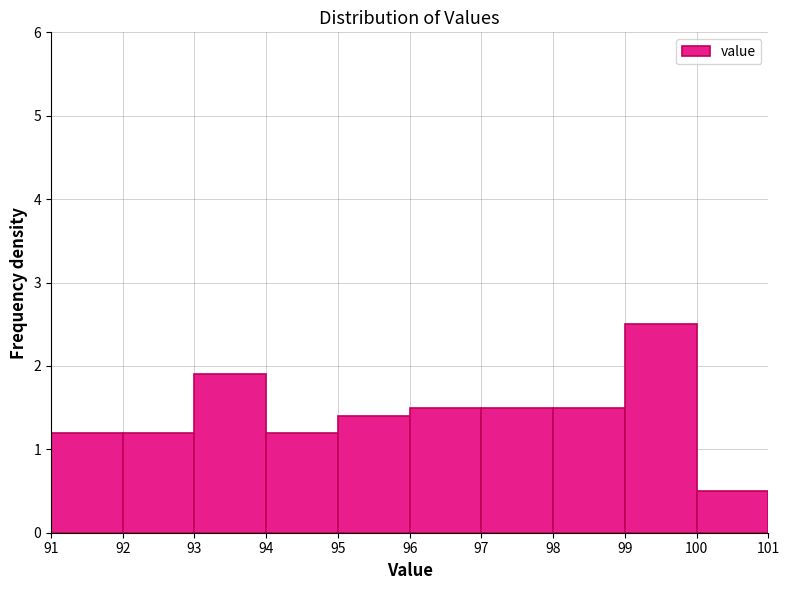

Reading left to right, list every bar in this chart as the range it spans on the x-axis followed by its height. The values are not printed on the chart, so give them approximately, as read against the axis.

91 to 92: 1.2
92 to 93: 1.2
93 to 94: 1.9
94 to 95: 1.2
95 to 96: 1.4
96 to 97: 1.5
97 to 98: 1.5
98 to 99: 1.5
99 to 100: 2.5
100 to 101: 0.5